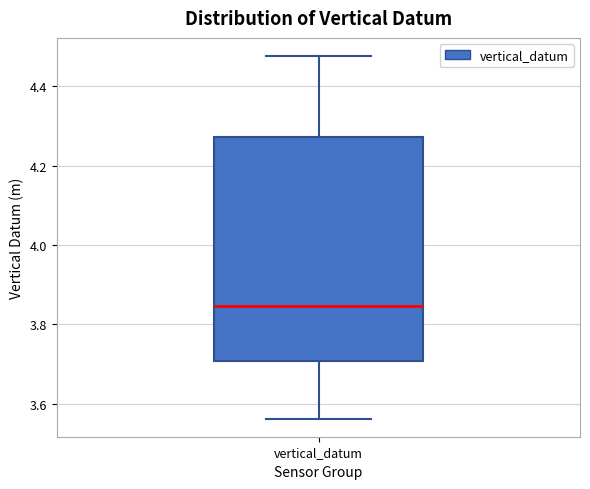

Read this box plot against the y-axis: the position of the median line, the range covered by the box, and the ends of both whiskers. The values are not printed on the chart, so give them approximately, as read against the axis.

median 3.84, box 3.70 to 4.28, whiskers 3.56 to 4.48